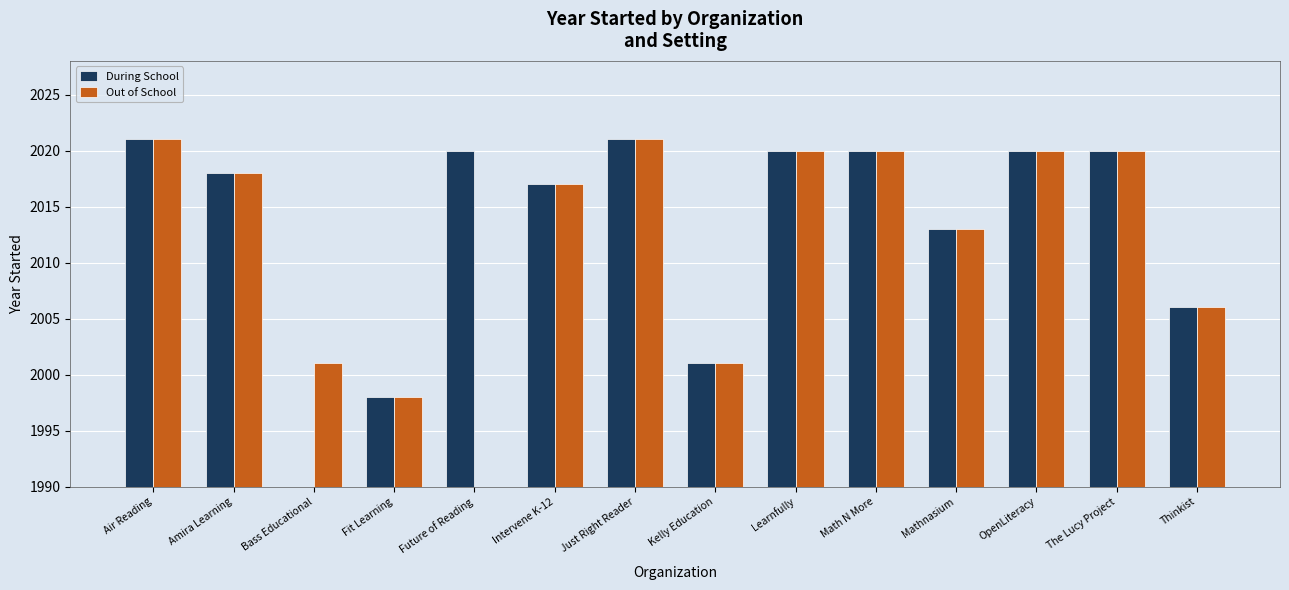

Which series has the largest total across all categories?

During School